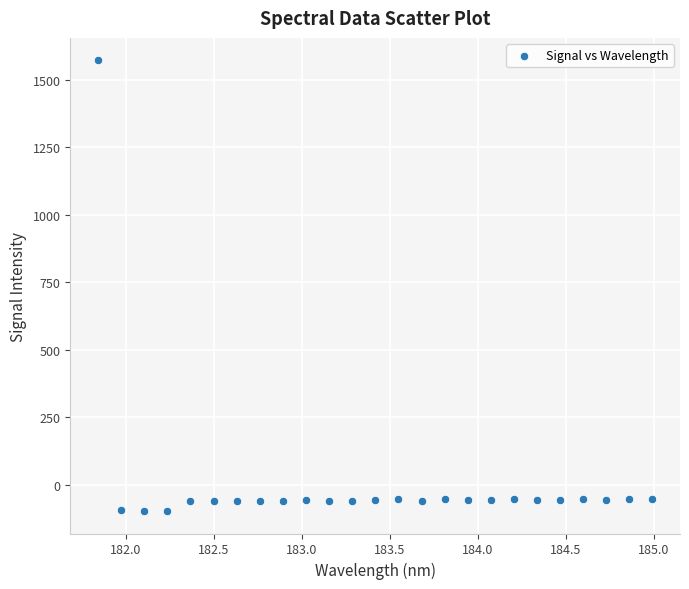

What is the range of X values (max minus min)?

3.1